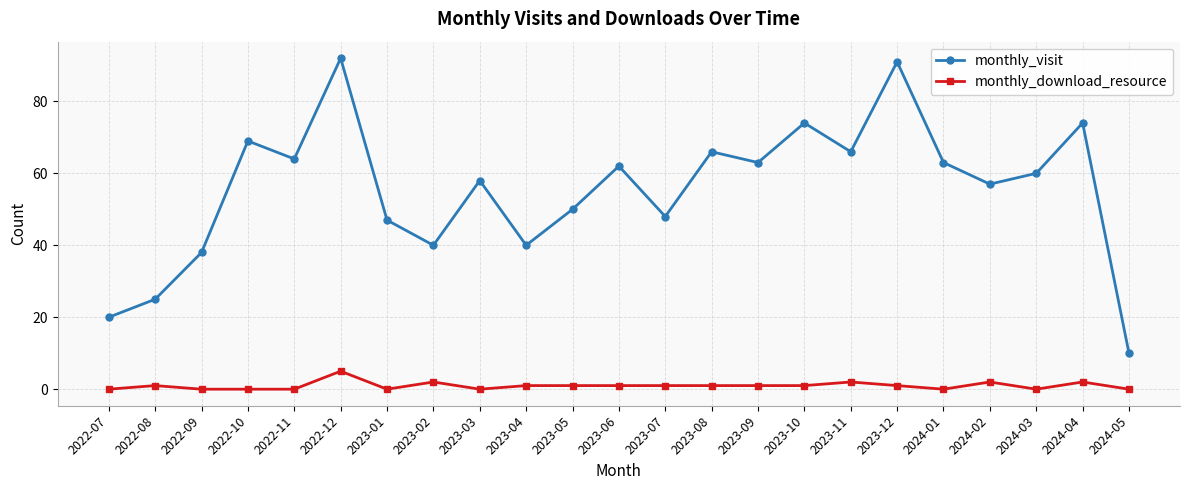

Reading right to left, extract all data points from this chart.

monthly_visit: 2024-05=10	2024-04=74	2024-03=60	2024-02=57	2024-01=63	2023-12=91	2023-11=66	2023-10=74	2023-09=63	2023-08=66	2023-07=48	2023-06=62	2023-05=50	2023-04=40	2023-03=58	2023-02=40	2023-01=47	2022-12=92	2022-11=64	2022-10=69	2022-09=38	2022-08=25	2022-07=20
monthly_download_resource: 2024-05=0	2024-04=2	2024-03=0	2024-02=2	2024-01=0	2023-12=1	2023-11=2	2023-10=1	2023-09=1	2023-08=1	2023-07=1	2023-06=1	2023-05=1	2023-04=1	2023-03=0	2023-02=2	2023-01=0	2022-12=5	2022-11=0	2022-10=0	2022-09=0	2022-08=1	2022-07=0